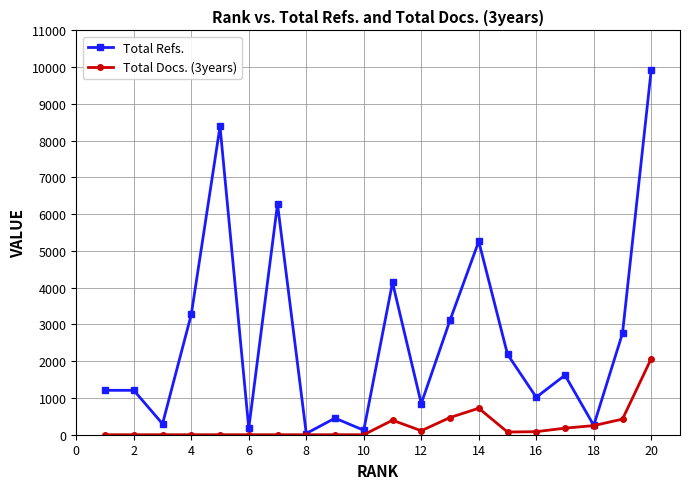

List the series in order of their overall mean, highest first.

Total Refs., Total Docs. (3years)